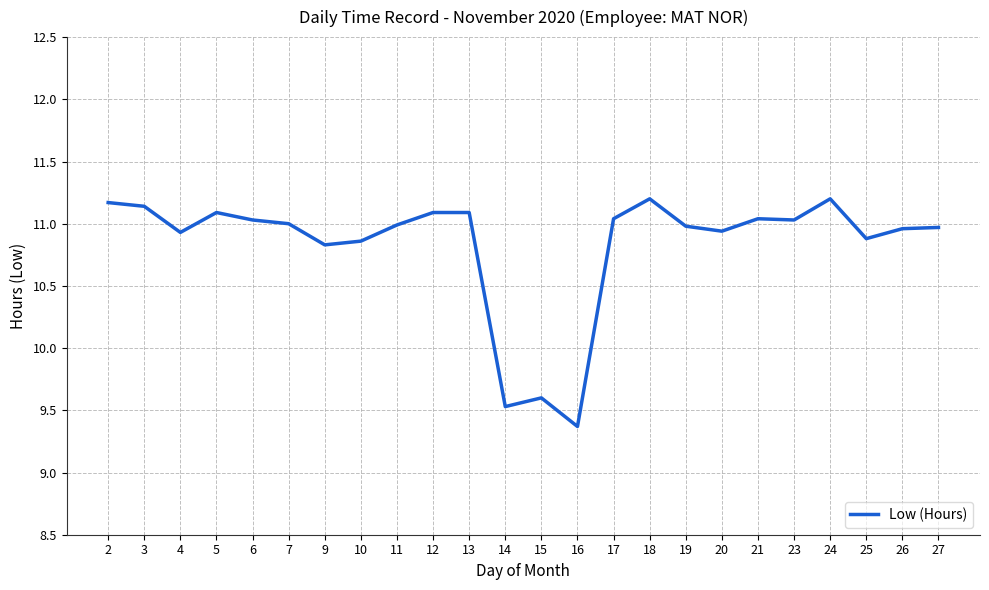

Approximately how many times larger is the value at 10 compared to 6?

1.0